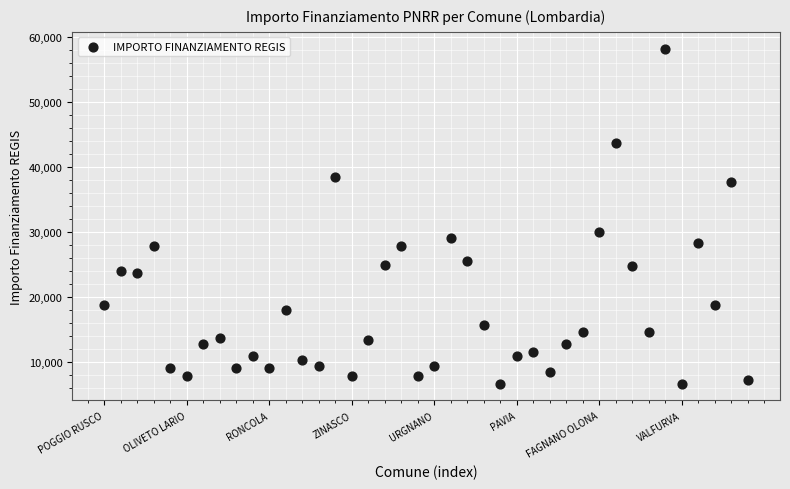

What Y value in the scatter plot is closest to 32474?

29995